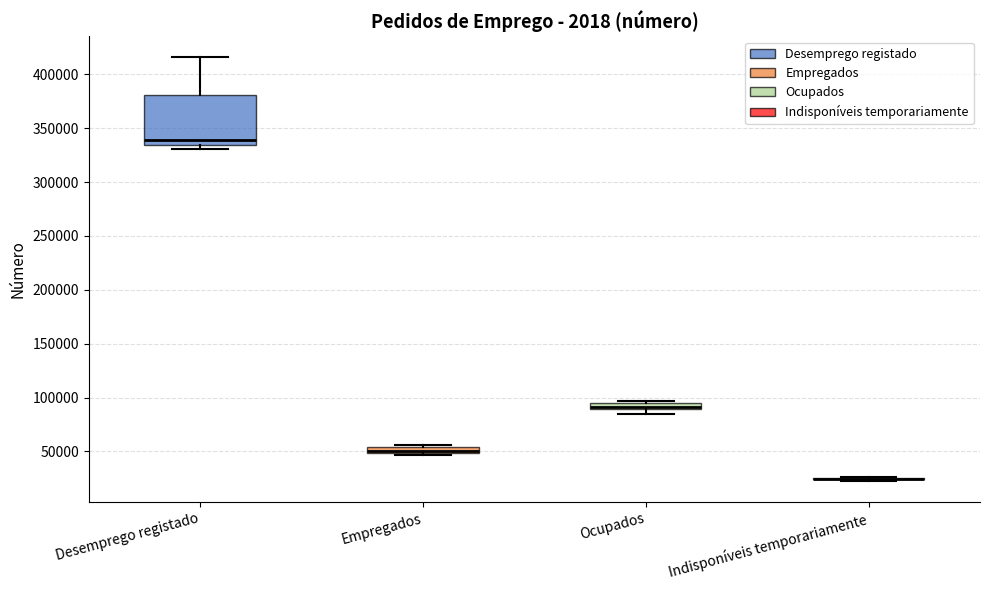

Where is the lower edge of the box for Empregados on the y-axis? The values are not printed on the chart, so give them approximately, as read against the axis.

50000